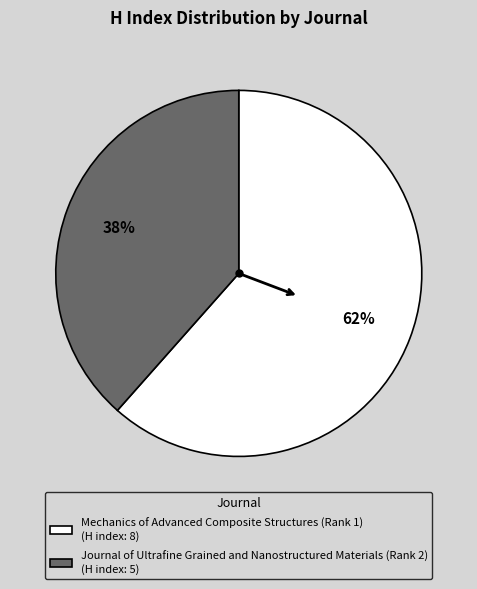

Which category has the biggest portion of the pie?

Mechanics of Advanced Composite Structures (Rank 1)